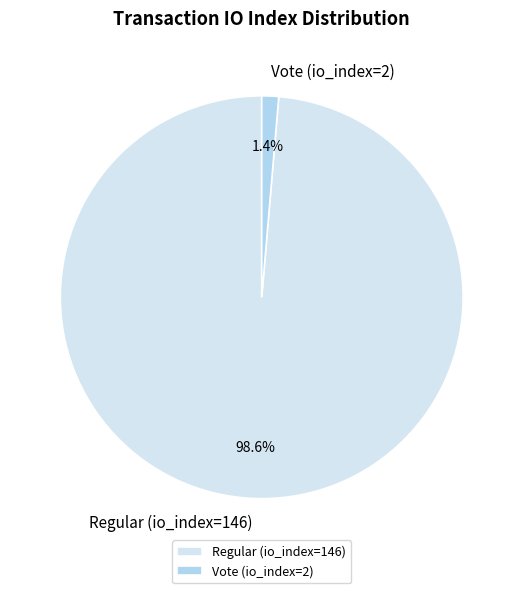

The Regular (io_index=146) slice represents 91% of the pie. True or false?

False